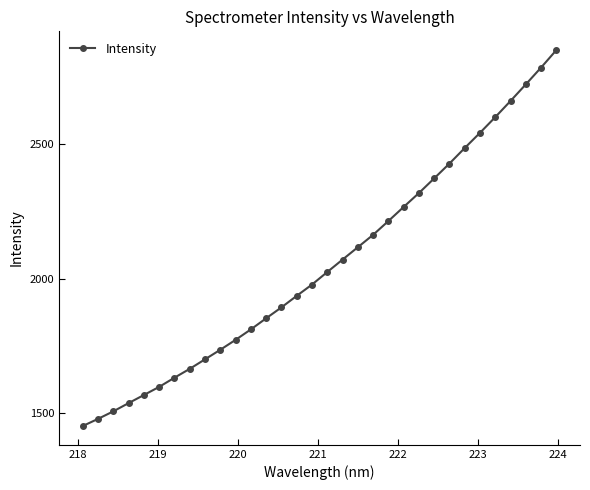

What is the difference between the second highest and minimum values?

1332.4